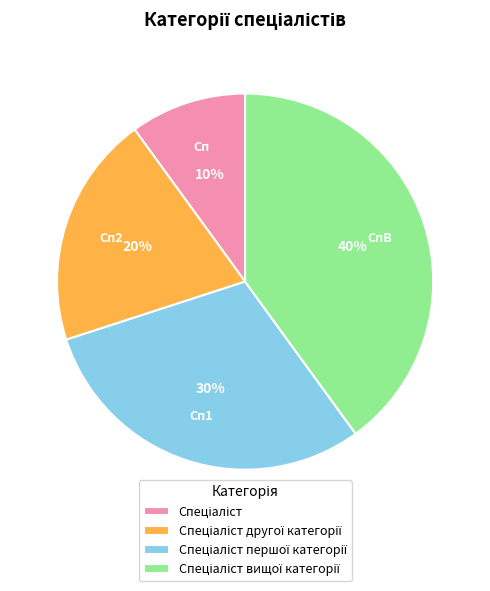

To the nearest percent, what is the difference between the largest and smallest slice percentages?

30%